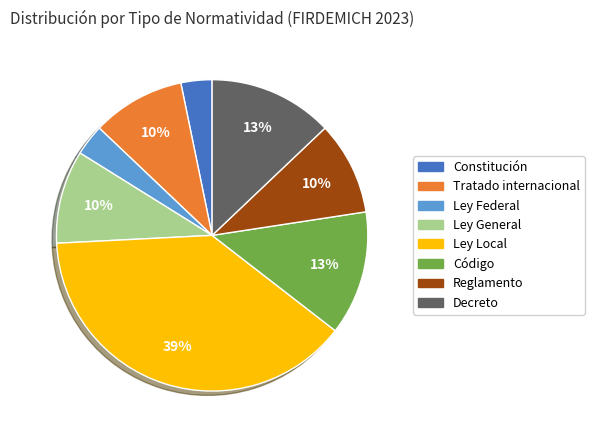

What percentage is the Ley Local slice, to the nearest percent?

39%